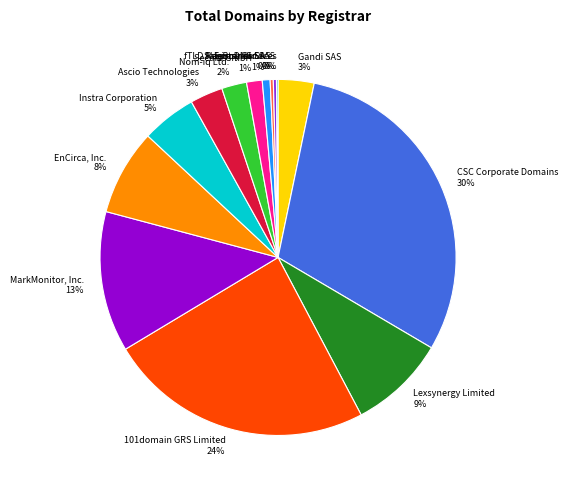

Combined, do MarkMonitor, Inc. and Lexsynergy Limited account for over 50%?

No